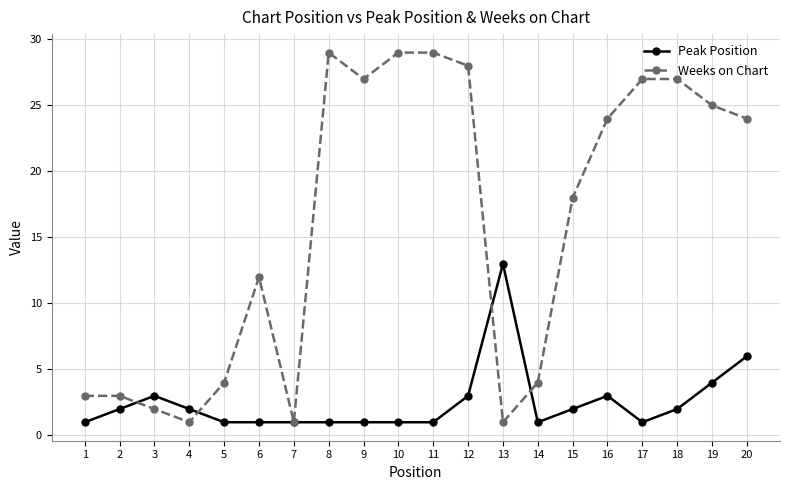

The value of Peak Position at 2 is 2. True or false?

True